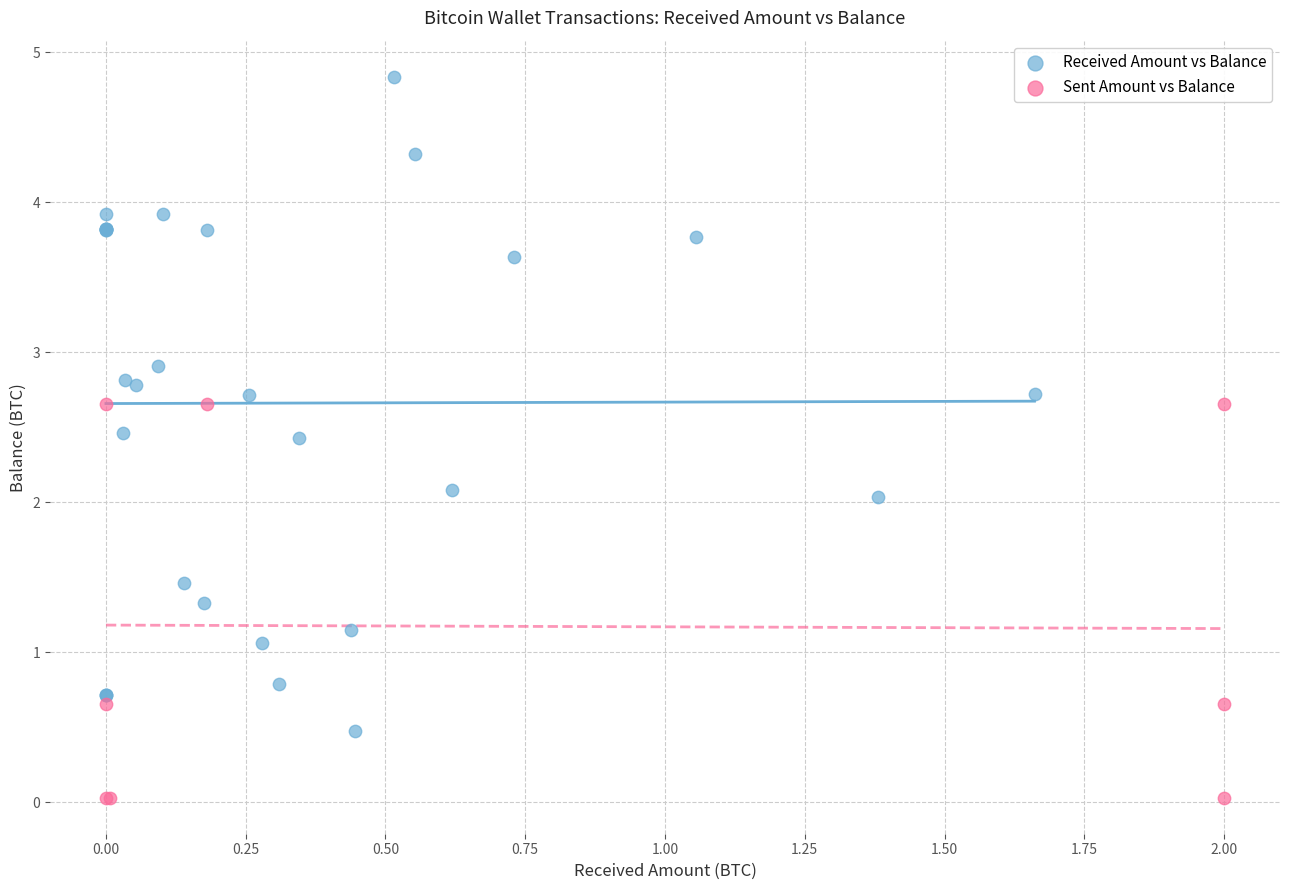

Which series has the widest spread of Y values?

Received Amount vs Balance